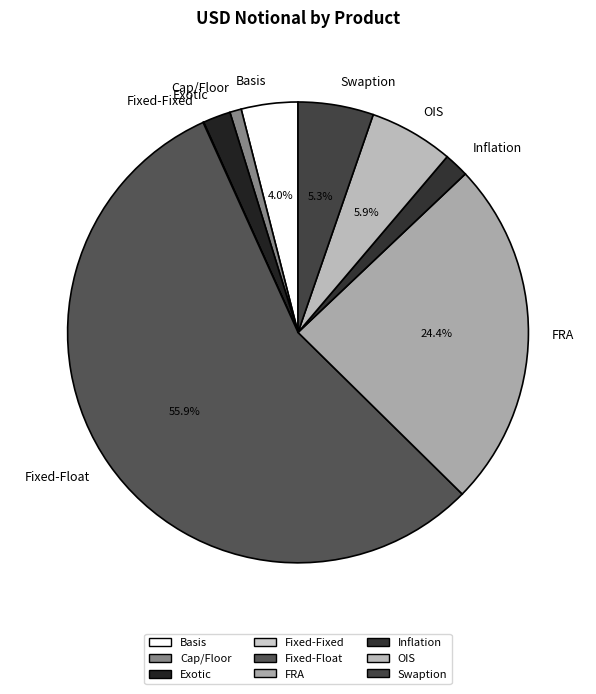

What is the largest slice in the pie chart?

Fixed-Float